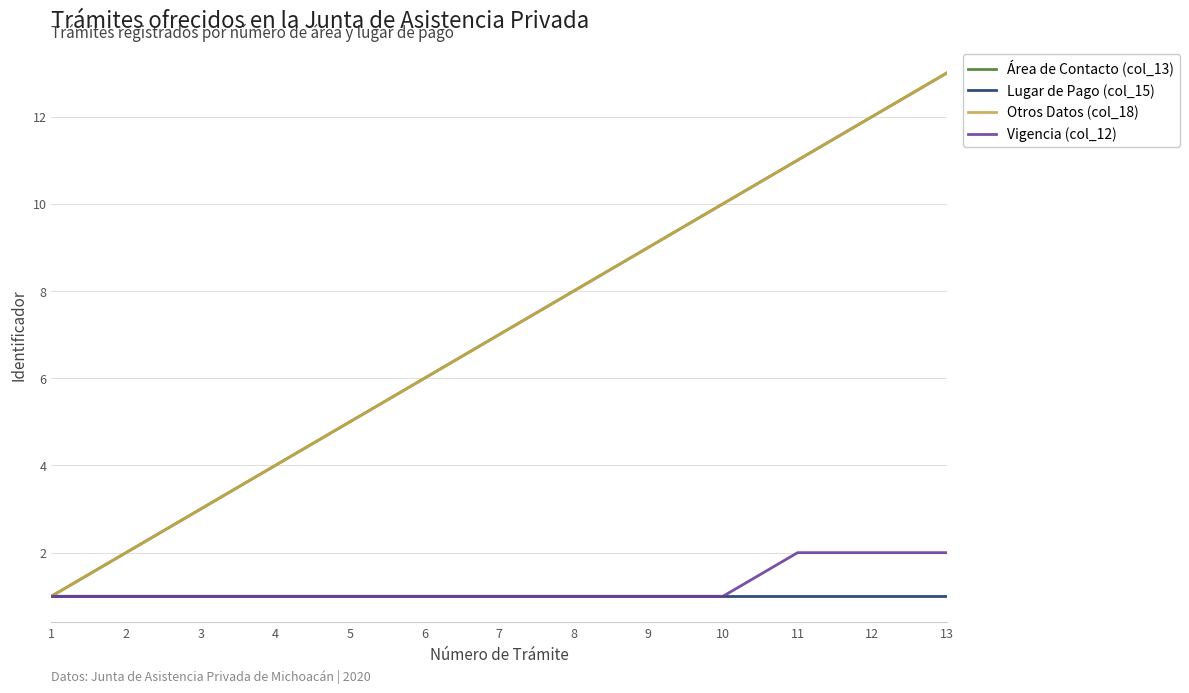

Does the chart have visible grid lines?

Yes